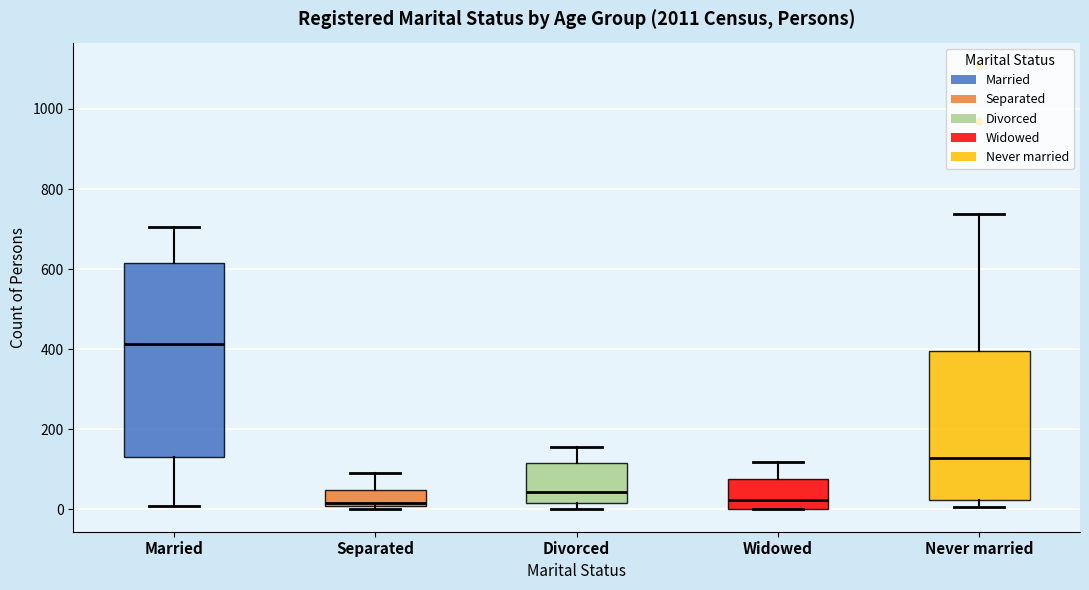

Reading left to right, transcribe this box plot: for each box, give where its median line is, the range the box spans, and where its two whiskers end, as read against the y-axis. The values are not printed on the chart, so give them approximately, as read against the axis.

Married: median 420, box 140 to 620, whiskers 0 to 700
Separated: median 20, box 0 to 40, whiskers 0 (just below the box's lower edge) to 100
Divorced: median 40, box 20 to 120, whiskers 0 to 160
Widowed: median 20, box 0 to 80, whiskers 0 to 120
Never married: median 120, box 20 to 400, whiskers 0 to 740